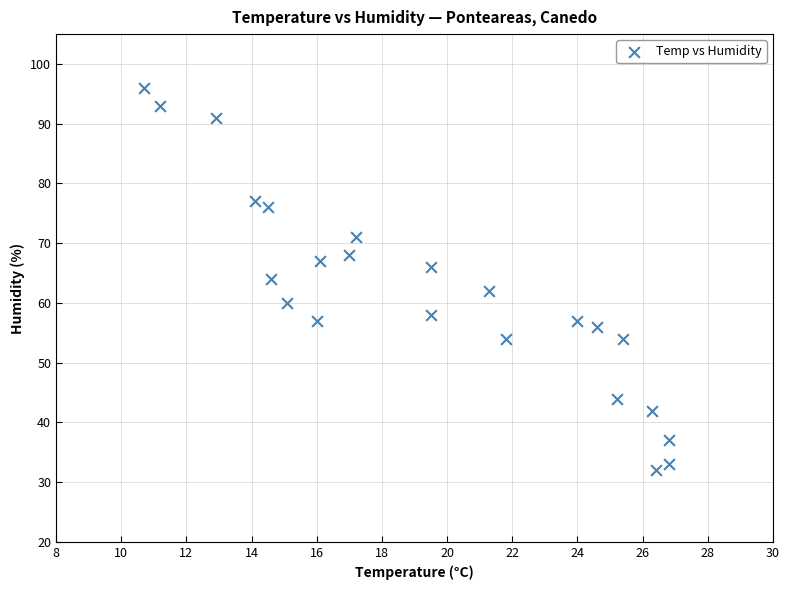

What is the range of Y values (max minus min)?

64